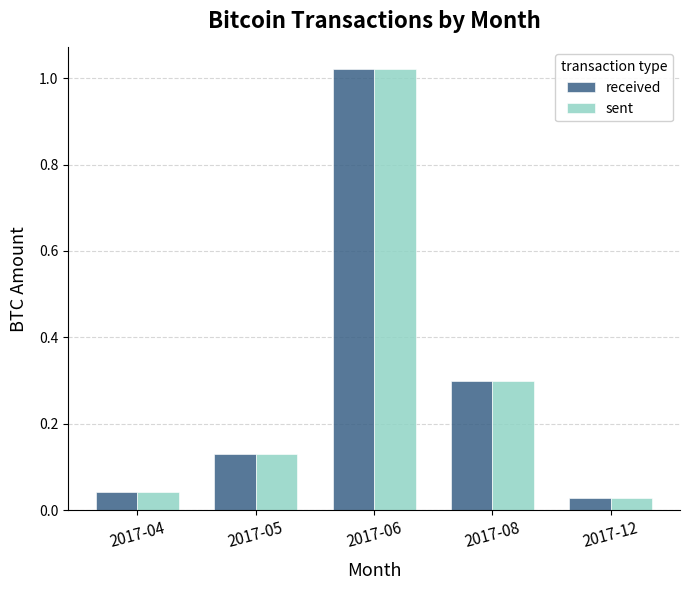

What is the total value across all series at 2017-08?

0.6